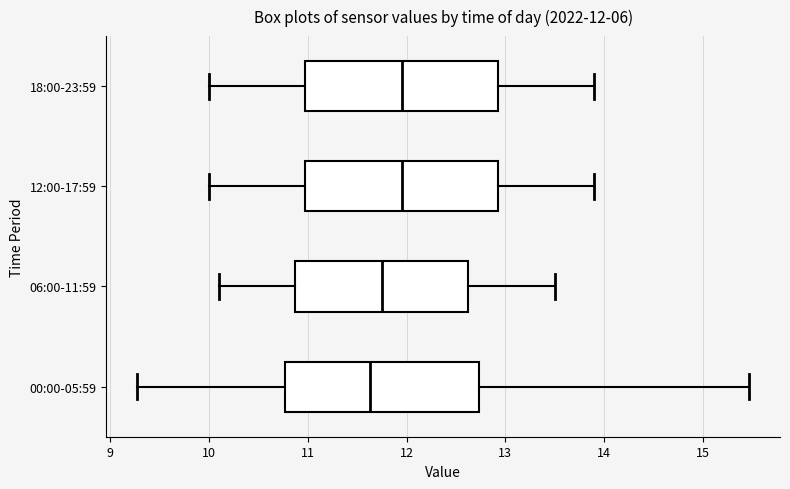

Which box's median line is the furthest to the left?

00:00-05:59